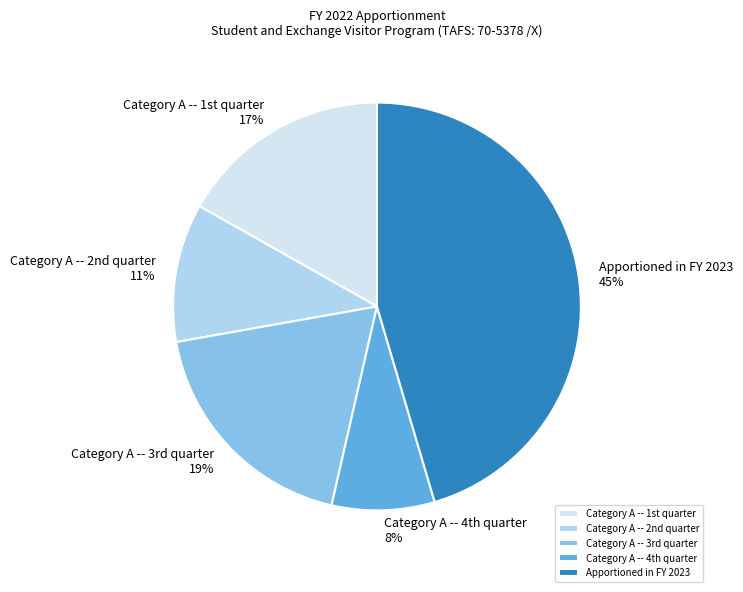

How many slices are in this pie chart?

5